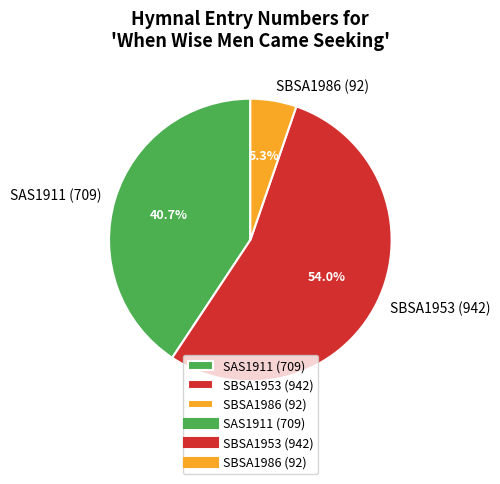

True or false: SBSA1986 (92) accounts for 1% of the total.

False